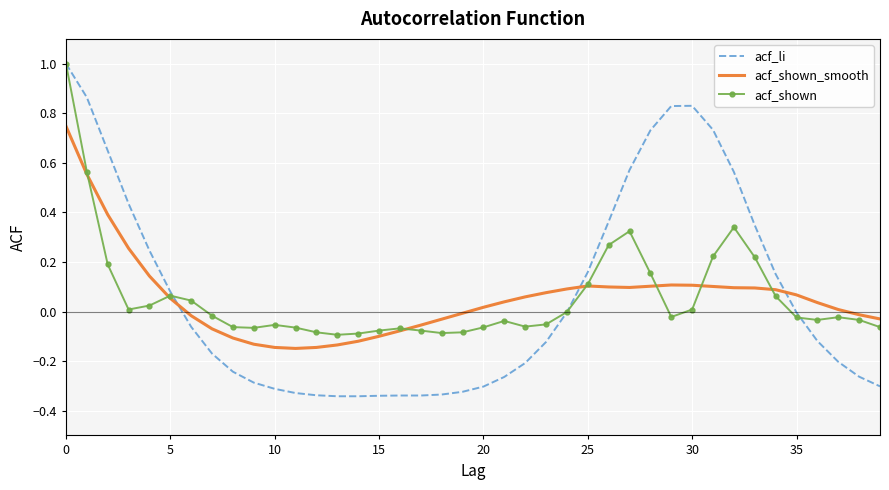

How many times do acf_li and acf_shown_smooth cross each other?

3